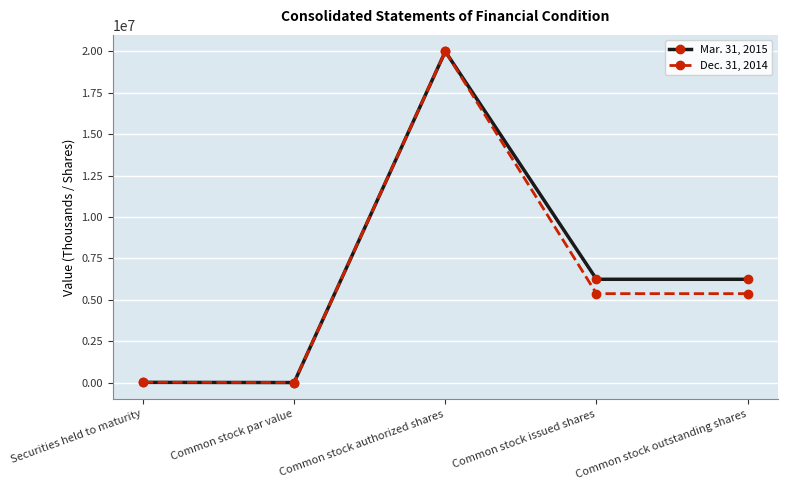

True or false: Mar. 31, 2015 has a value of 0 at Common stock par value.

True